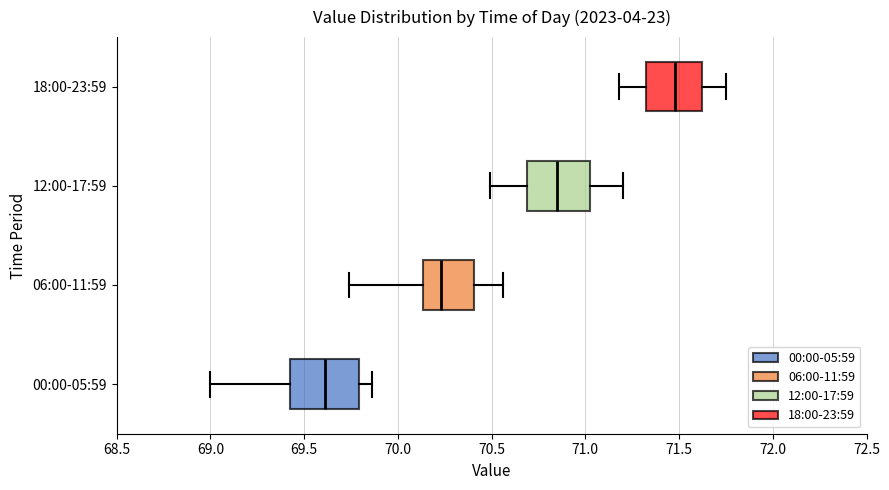

Which box's median line is the furthest to the right?

18:00-23:59